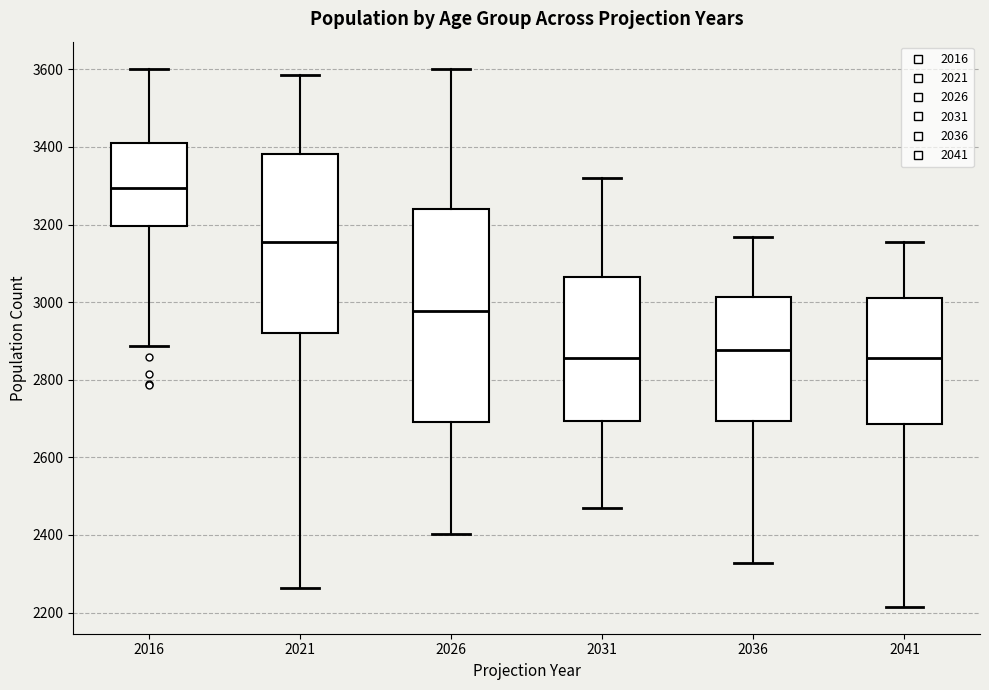

Which box has the highest median line?

2016